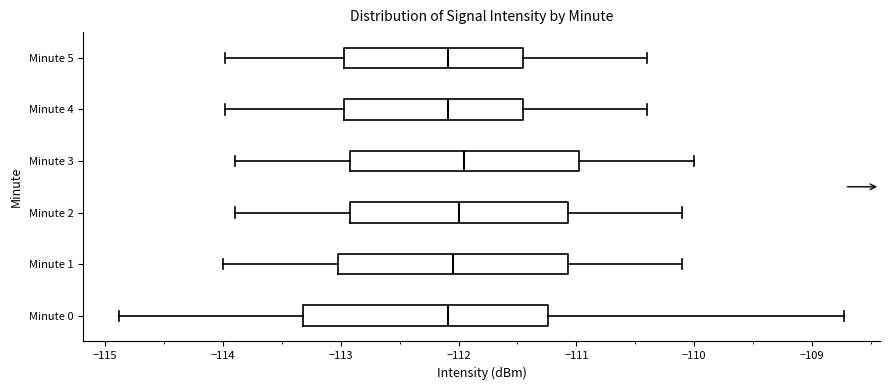

Reading bottom to top, transcribe this box plot: for each box, give where its median line is, the range the box spans, and where its two whiskers end, as read against the x-axis. The values are not printed on the chart, so give them approximately, as read against the axis.

Minute 0: median -112.1, box -113.3 to -111.2, whiskers -114.9 to -108.7
Minute 1: median -112.0, box -113.0 to -111.1, whiskers -114.0 to -110.1
Minute 2: median -112.0, box -112.9 to -111.1, whiskers -113.9 to -110.1
Minute 3: median -111.9, box -112.9 to -111.0, whiskers -113.9 to -110.0
Minute 4: median -112.1, box -113.0 to -111.5, whiskers -114.0 to -110.4
Minute 5: median -112.1, box -113.0 to -111.5, whiskers -114.0 to -110.4